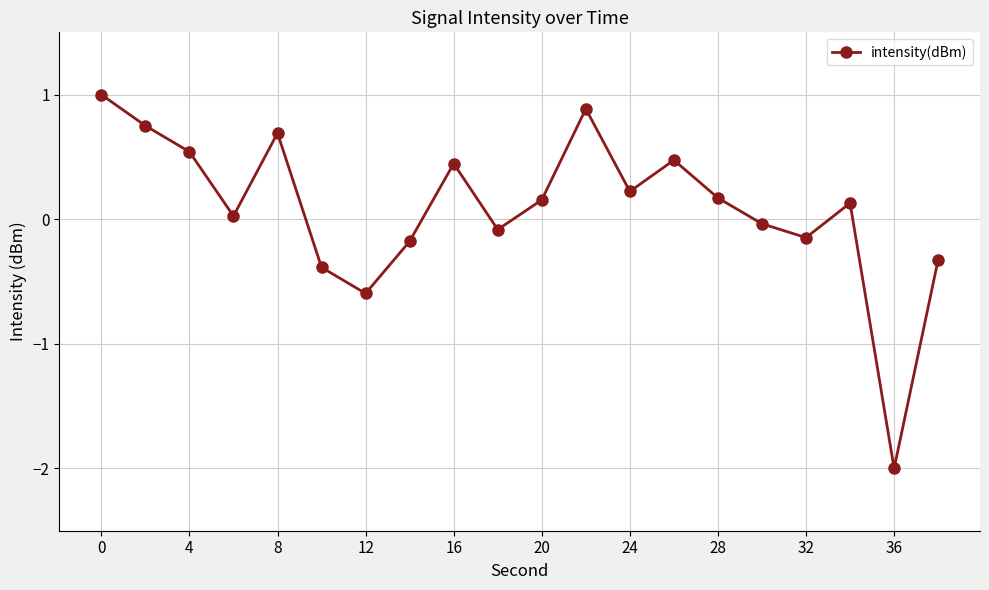

What is the smallest value displayed?

-2.0